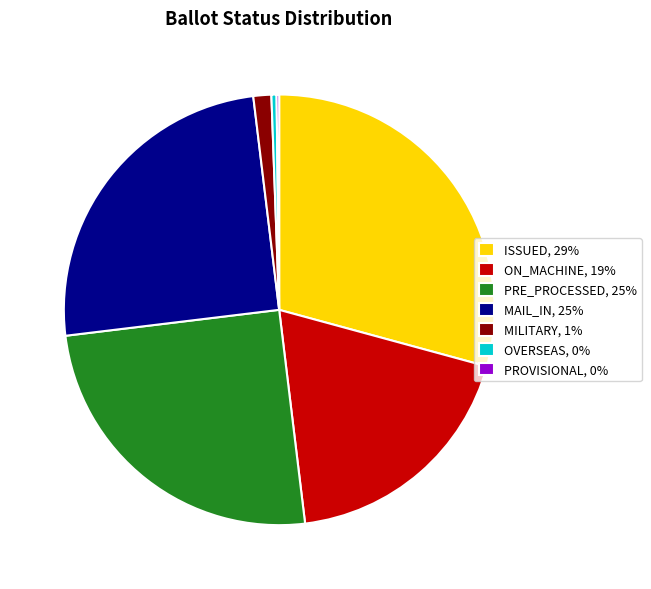

What is the ratio of the value at PRE_PROCESSED, 25% to the value at ISSUED, 29%?

0.9